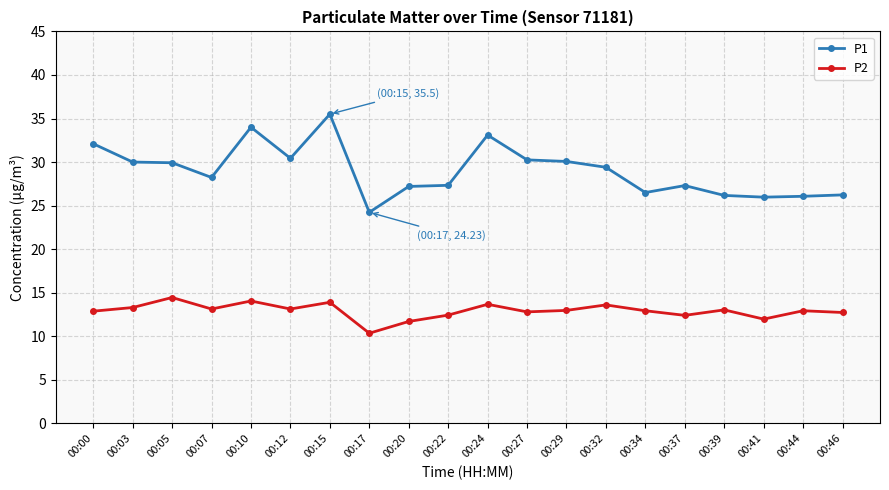

How many values in the P1 series exceed 29?

10